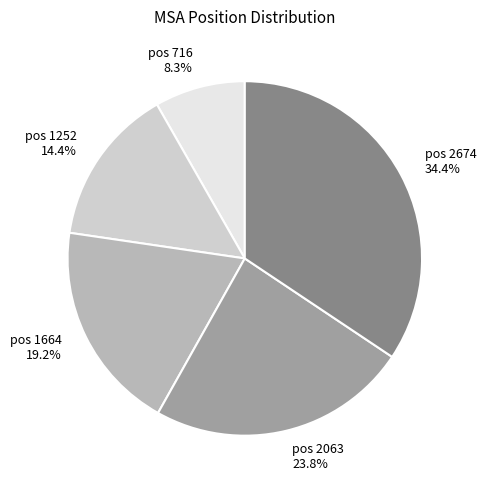

Does any single category account for the majority?

No